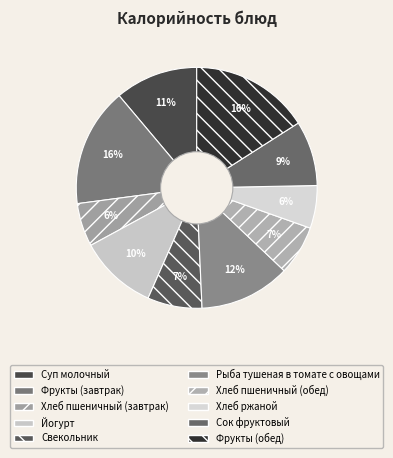

Is it true that Сок фруктовый is 9% of the pie?

True